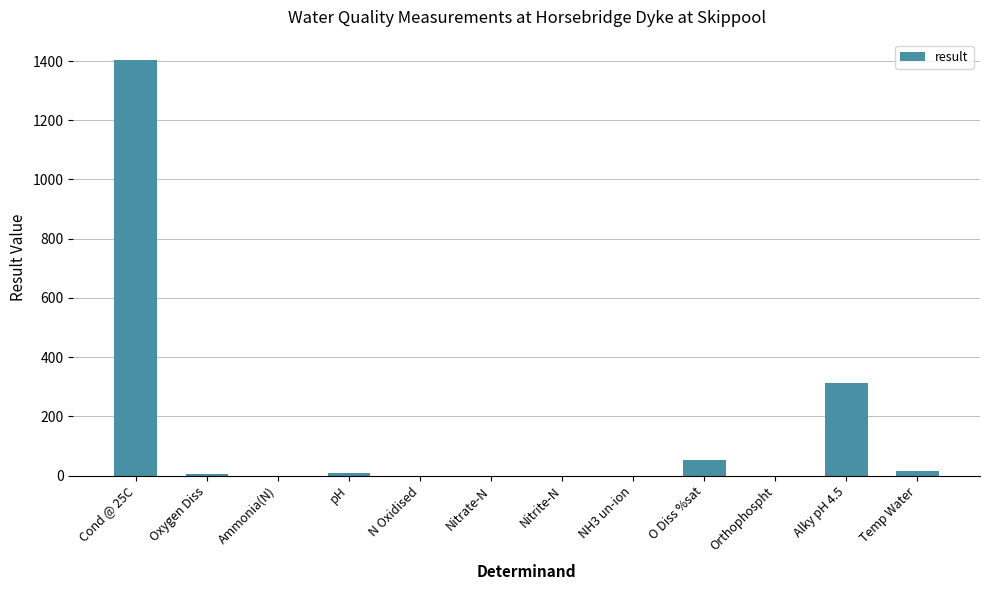

What is the maximum value shown in the chart?

1402.0